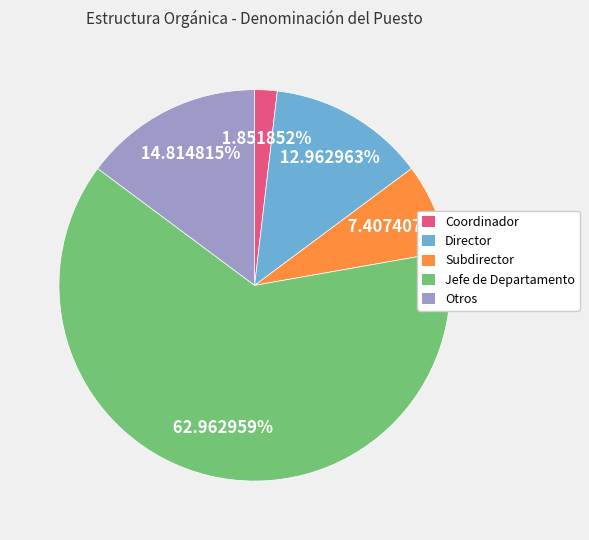

Which category has the biggest portion of the pie?

Jefe de Departamento